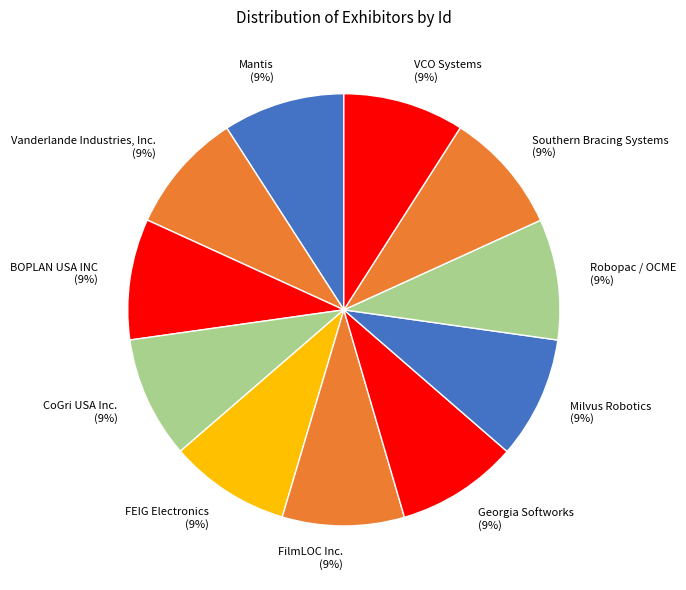

How many segments does this pie chart have?

11